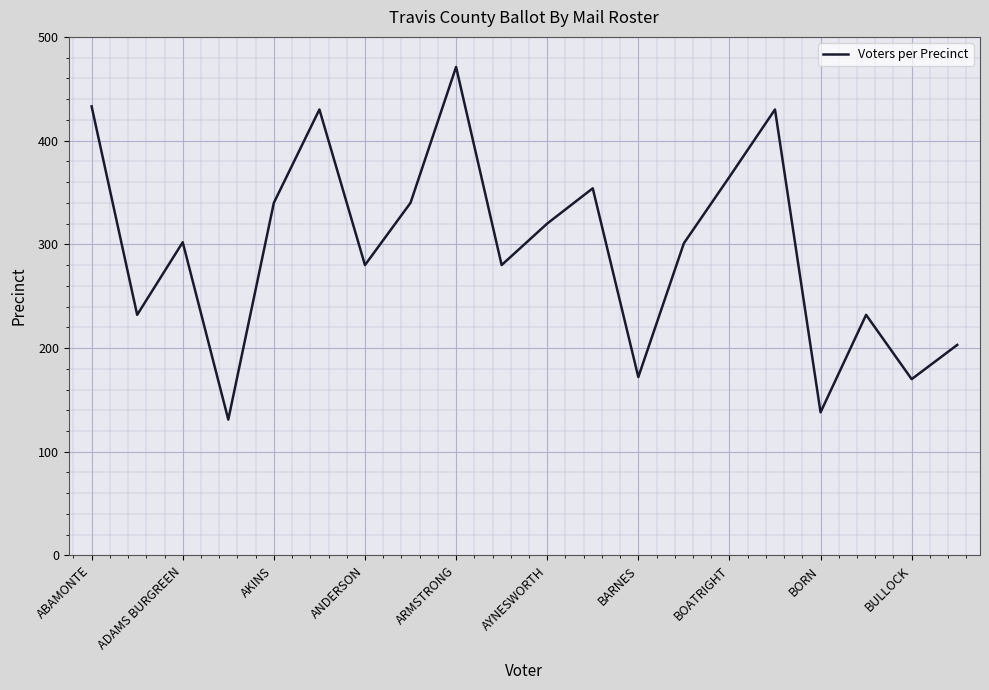

What is the maximum value shown in the chart?

471